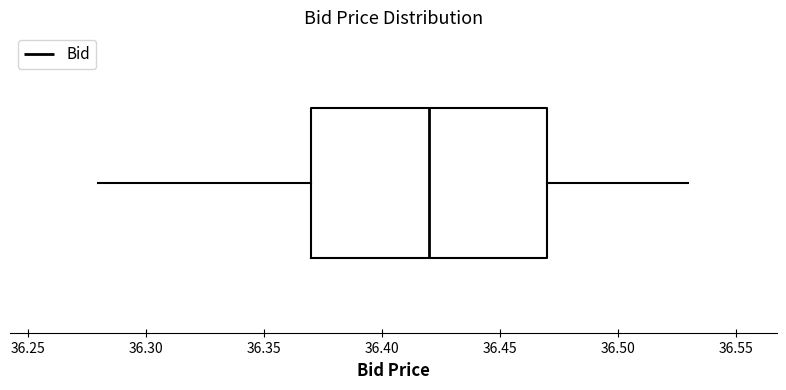

Read this box plot against the x-axis: the position of the median line, the range covered by the box, and the ends of both whiskers. The values are not printed on the chart, so give them approximately, as read against the axis.

median 36.42, box 36.37 to 36.47, whiskers 36.28 to 36.53